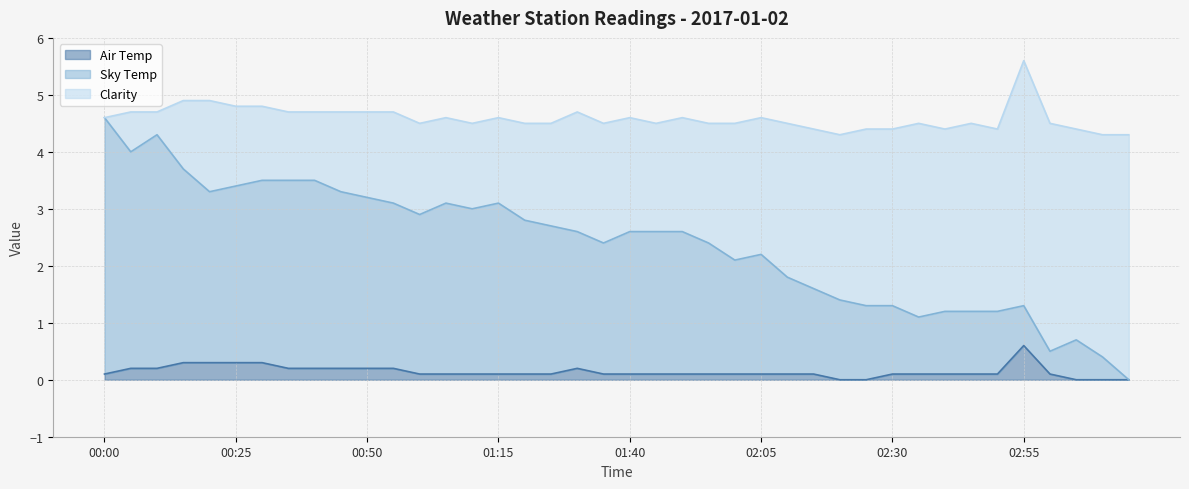

What is the label of the 34th point from the right?

00:30